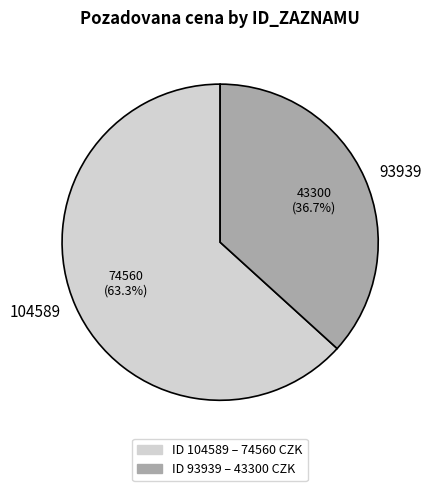

Combined, do 93939 and 104589 account for over 50%?

Yes